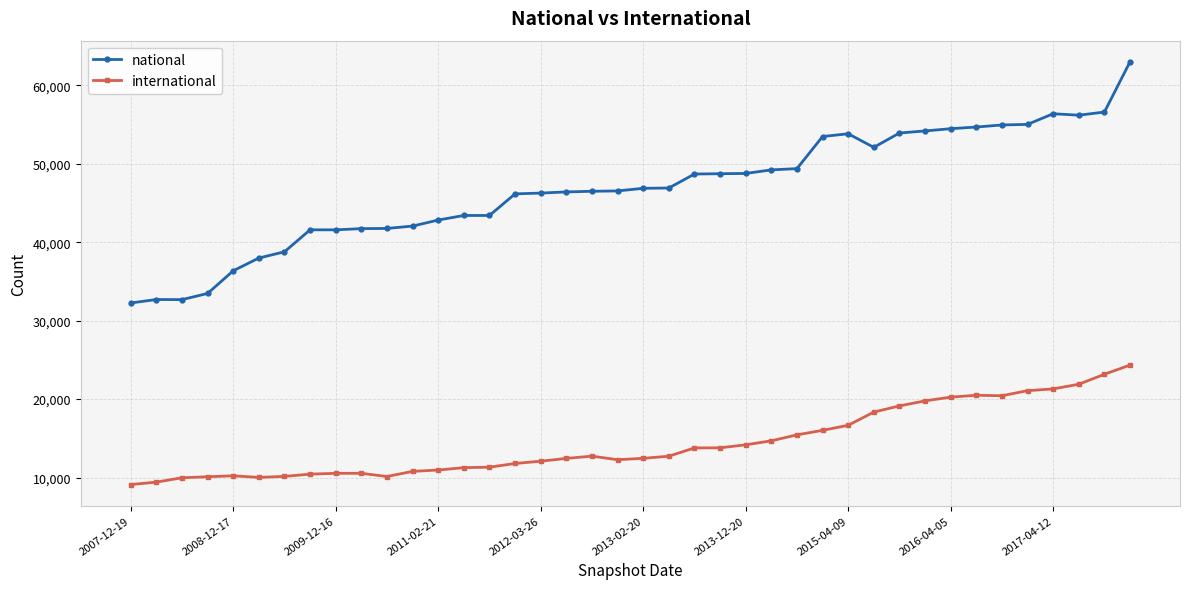

True or false: international and national intersect in this chart.

False